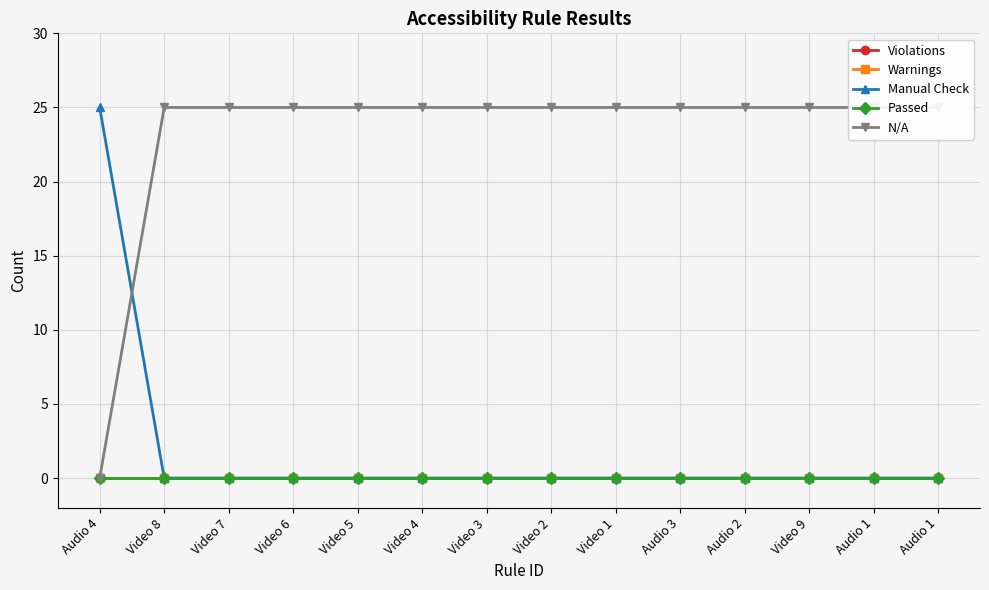

At which label does Manual Check reach its minimum?

Video 8